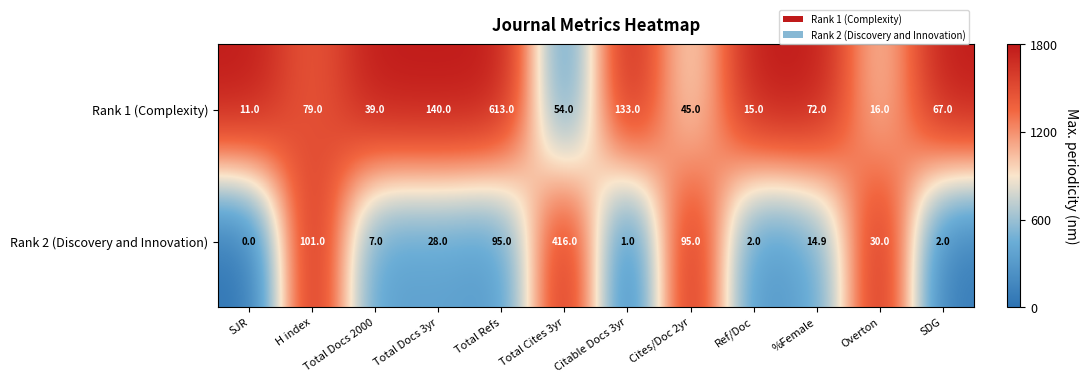

What is the maximum value for Rank 1 (Complexity)?

613.0